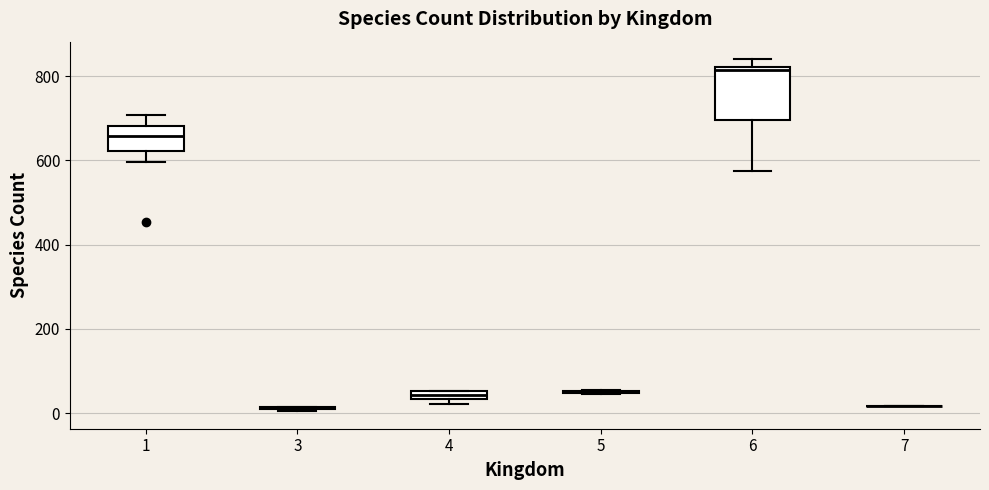

Comparing the boxes themselves (not the whiskers), which one is the tallest?

6